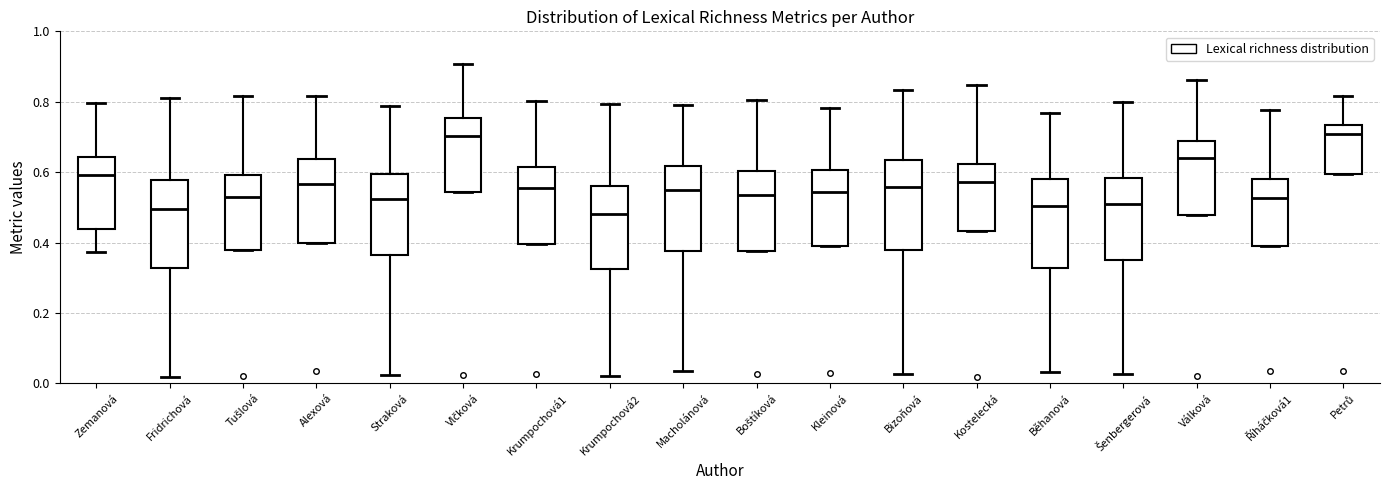

Reading left to right, read every box against the y-axis: the position of its median line, the range the box covers, and the ends of its whiskers. The values are not printed on the chart, so give them approximately, as read against the axis.

Zemanová: median 0.60, box 0.44 to 0.64, whiskers 0.38 to 0.80
Fridrichová: median 0.50, box 0.32 to 0.58, whiskers 0.02 to 0.82
Tušlová: median 0.54, box 0.38 to 0.60, whiskers 0.38 to 0.82
Alexová: median 0.56, box 0.40 to 0.64, whiskers 0.40 to 0.82
Straková: median 0.52, box 0.36 to 0.60, whiskers 0.02 to 0.78
Vlčková: median 0.70, box 0.54 to 0.76, whiskers 0.54 to 0.90
Krumpochová1: median 0.56, box 0.40 to 0.62, whiskers 0.40 to 0.80
Krumpochová2: median 0.48, box 0.32 to 0.56, whiskers 0.02 to 0.80
Macholánová: median 0.54, box 0.38 to 0.62, whiskers 0.04 to 0.80
Boštíková: median 0.54, box 0.38 to 0.60, whiskers 0.38 to 0.80
Kleinová: median 0.54, box 0.40 to 0.60, whiskers 0.40 to 0.78
Bizoňová: median 0.56, box 0.38 to 0.64, whiskers 0.02 to 0.84
Kostelecká: median 0.58, box 0.44 to 0.62, whiskers 0.44 to 0.84
Běhanová: median 0.50, box 0.32 to 0.58, whiskers 0.04 to 0.76
Šenbergerová: median 0.50, box 0.36 to 0.58, whiskers 0.02 to 0.80
Válková: median 0.64, box 0.48 to 0.68, whiskers 0.48 to 0.86
Říháčková1: median 0.52, box 0.40 to 0.58, whiskers 0.40 to 0.78
Petrů: median 0.70, box 0.60 to 0.74, whiskers 0.60 to 0.82